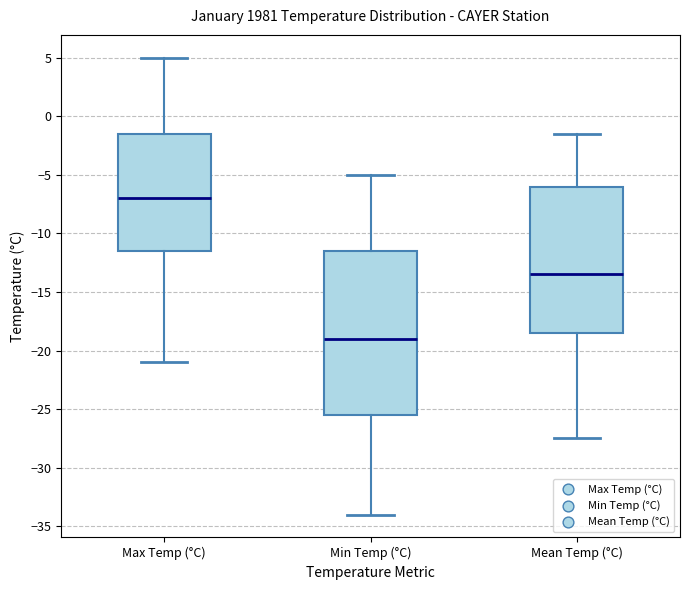

Reading left to right, read every box against the y-axis: the position of its median line, the range the box covers, and the ends of its whiskers. The values are not printed on the chart, so give them approximately, as read against the axis.

Max Temp (°C): median -7.0, box -11.5 to -1.5, whiskers -21.0 to 5.0
Min Temp (°C): median -19.0, box -25.5 to -11.5, whiskers -34.0 to -5.0
Mean Temp (°C): median -13.5, box -18.5 to -6.0, whiskers -27.5 to -1.5